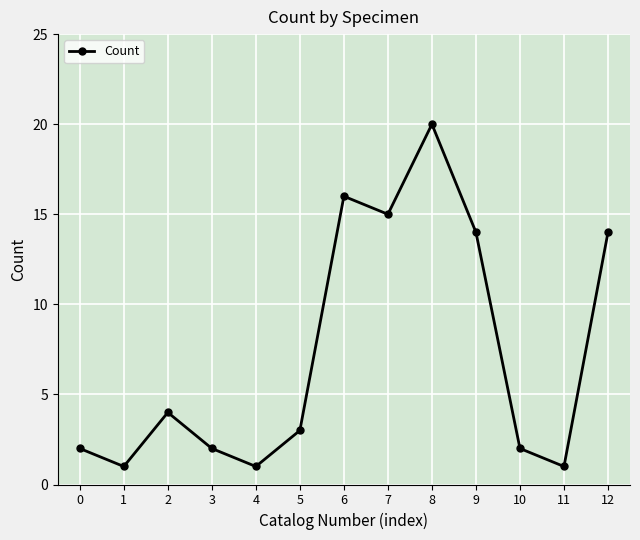

What is the change in value from 4 to 8?

+19